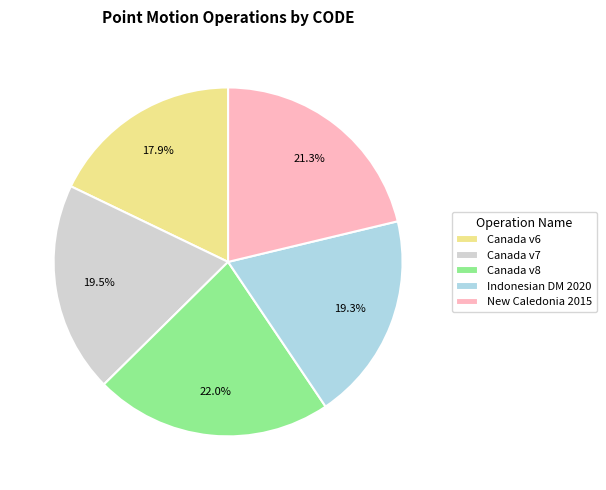

Approximately how many times larger is the value at Canada v8 compared to New Caledonia 2015?

1.0